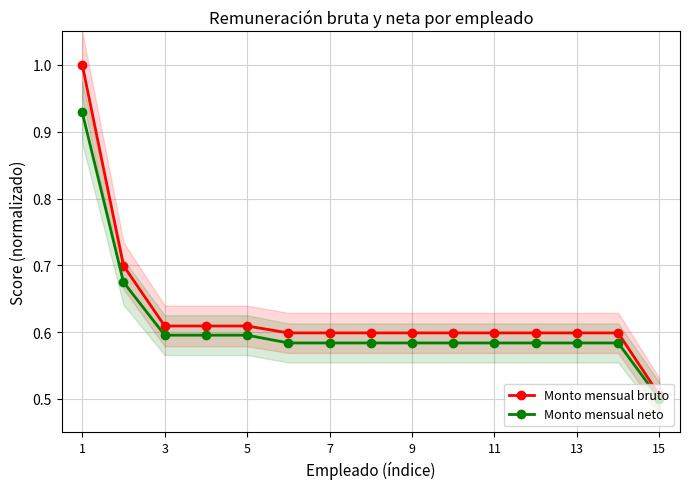

True or false: Monto mensual bruto and Monto mensual neto cross at least once.

False